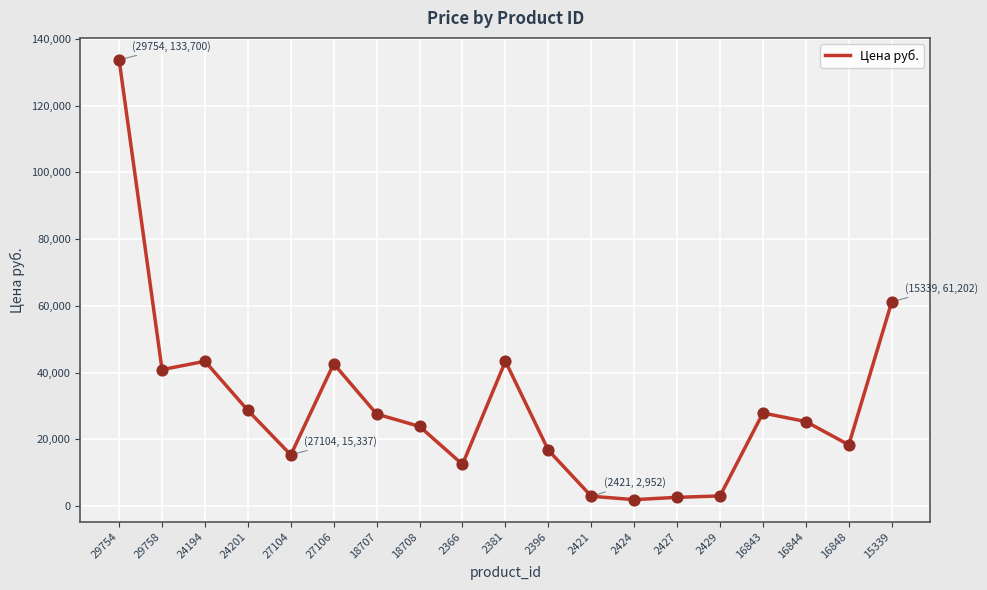

What is the change in value from 27104 to 2366?

-2841.0